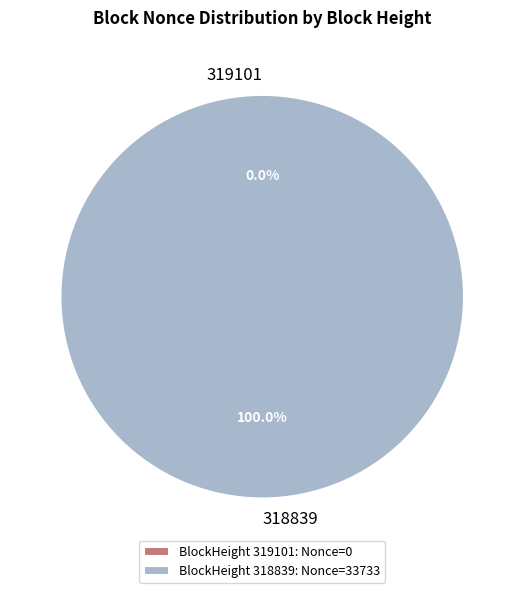

What is the smallest slice in the pie chart?

319101